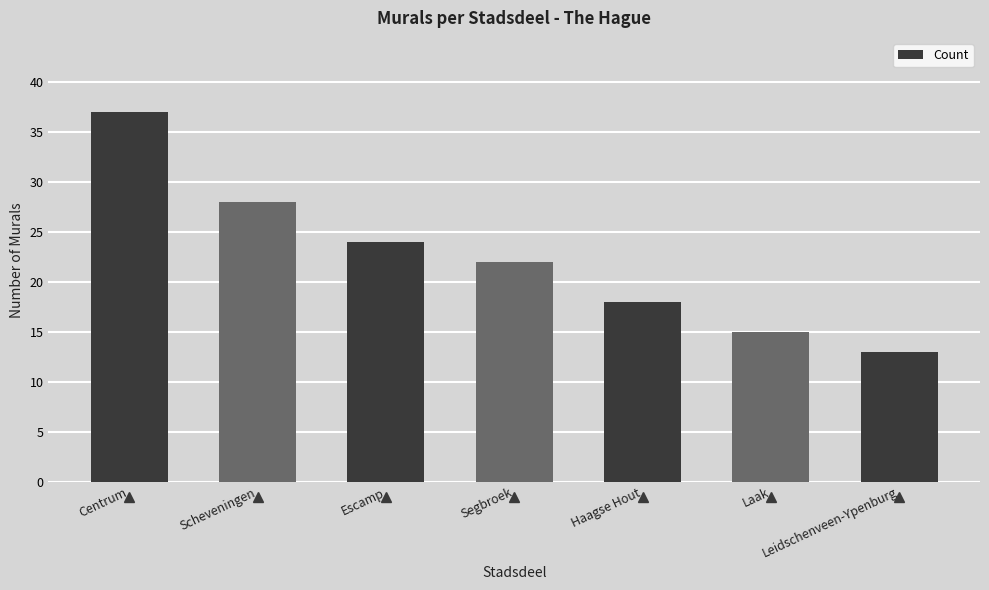

The chart shows a value of 13 at Leidschenveen-Ypenburg. True or false?

True